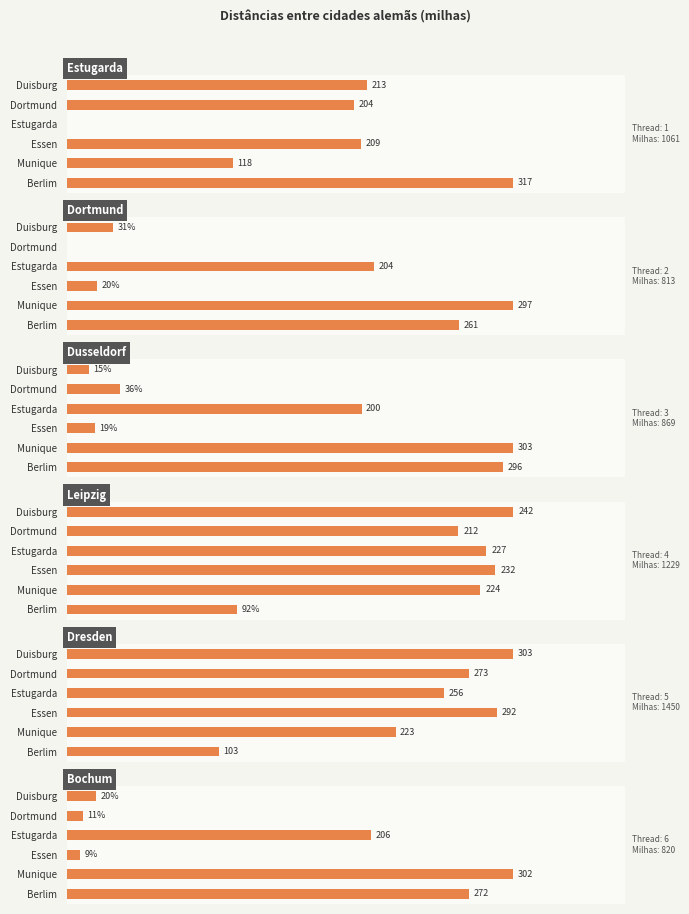

What is the difference between the Bochum values at 50 and 100?

293